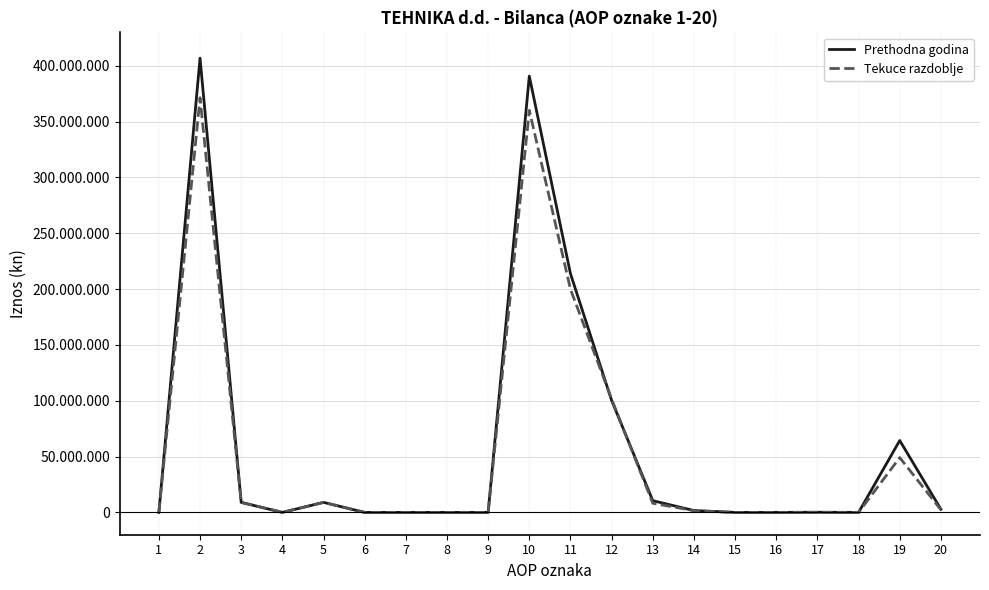

Is this an area chart (filled region under the line)?

No